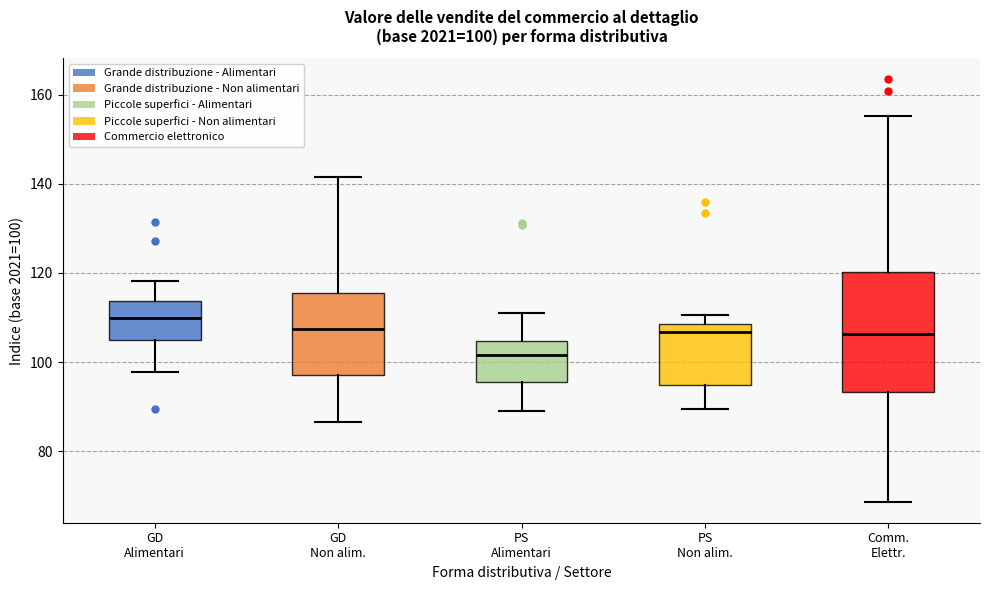

Which box is the tallest, from its lower edge to its upper edge?

Comm. Elettr.